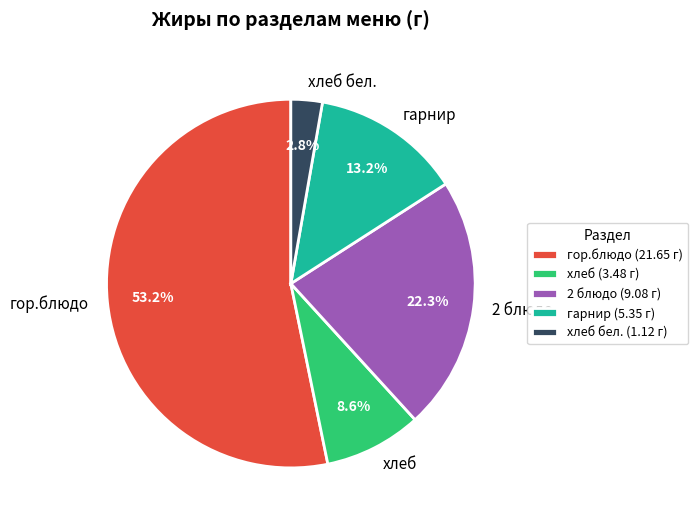

The гарнир slice represents 13% of the pie. True or false?

True